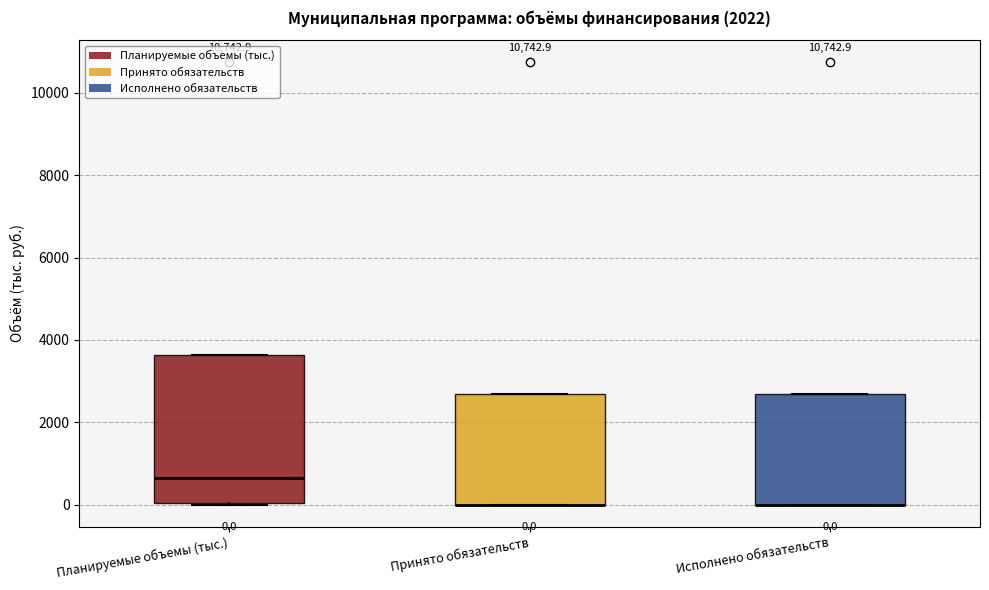

Which box is the tallest, from its lower edge to its upper edge?

Планируемые объемы (тыс.)